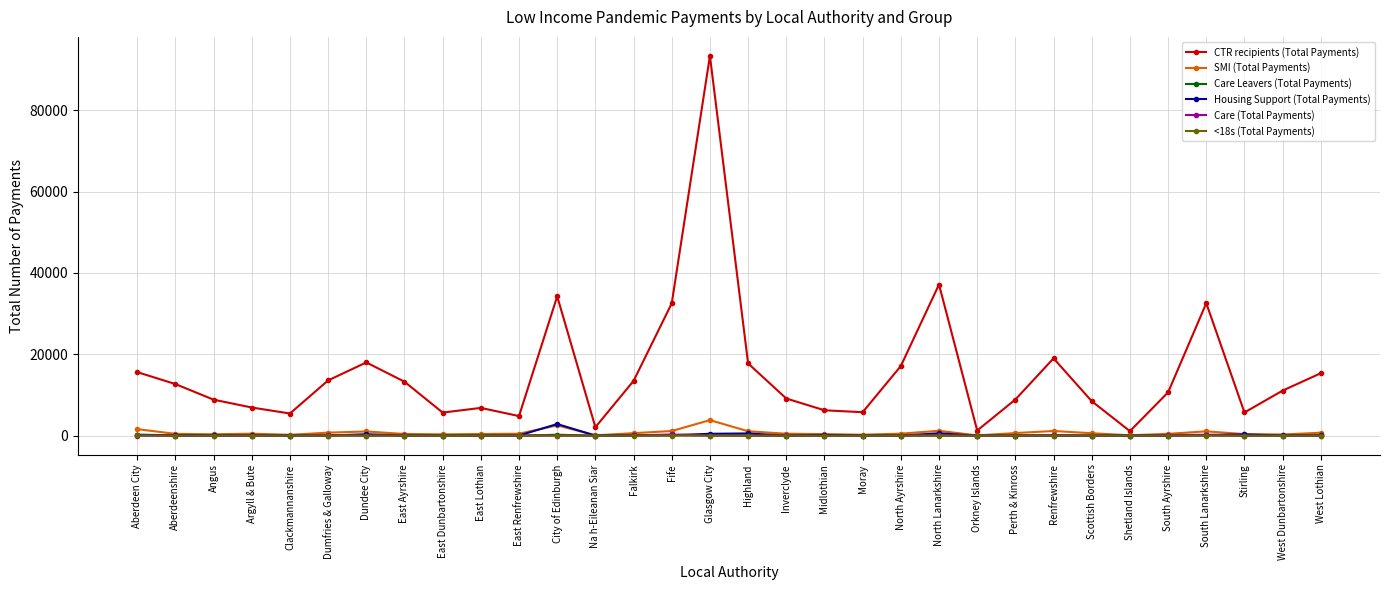

True or false: CTR recipients (Total Payments) and Care (Total Payments) cross at least once.

False